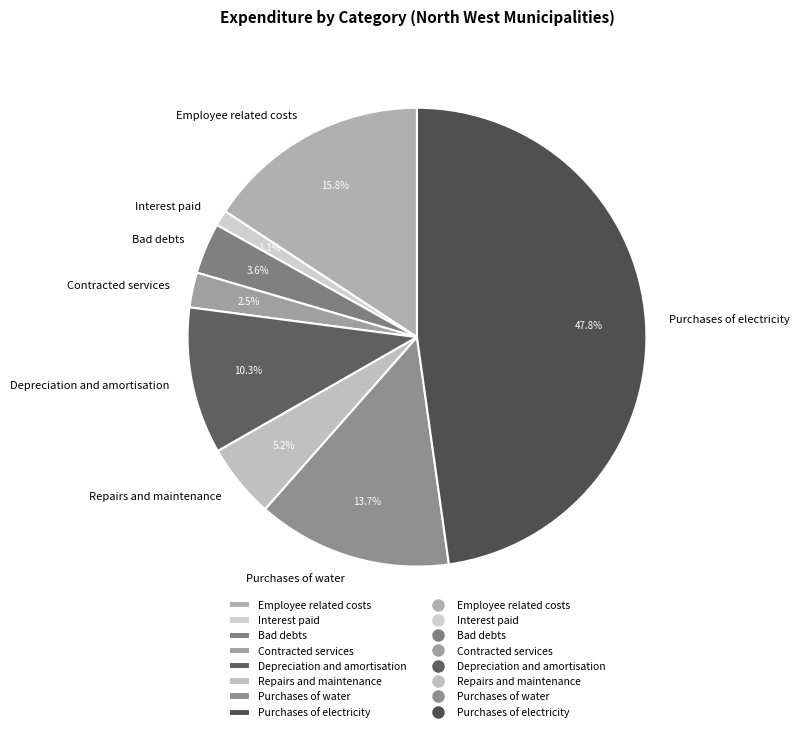

Which slice is the smallest?

Interest paid